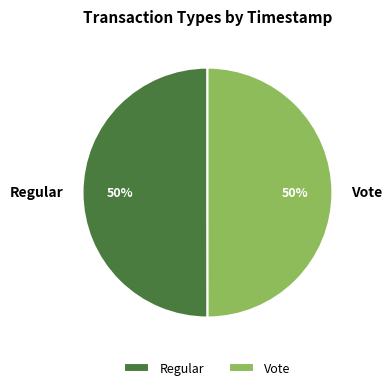

Combined, do Vote and Regular account for over 50%?

Yes